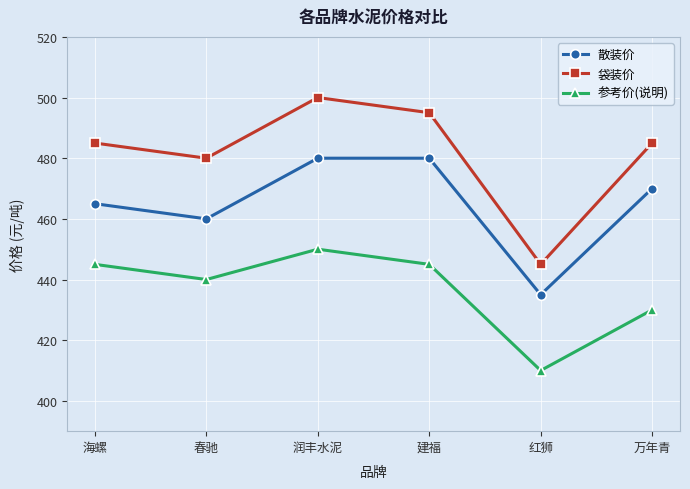

How many 散装价 values are between 460 and 480?

5